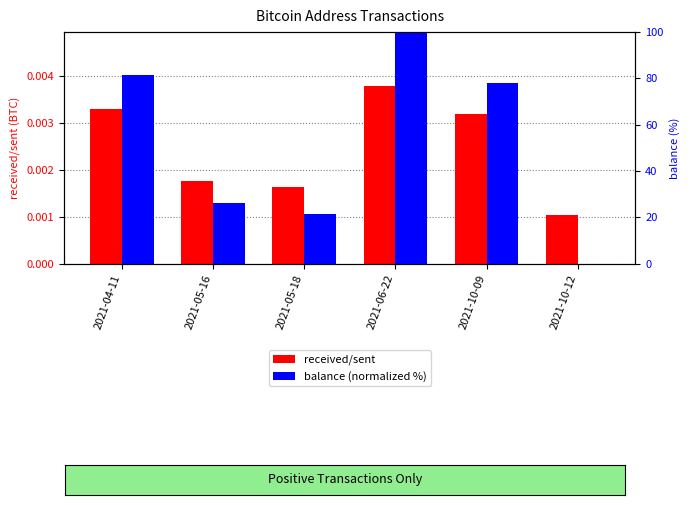

What are all the series names shown in the legend?

received/sent, balance (normalized %)